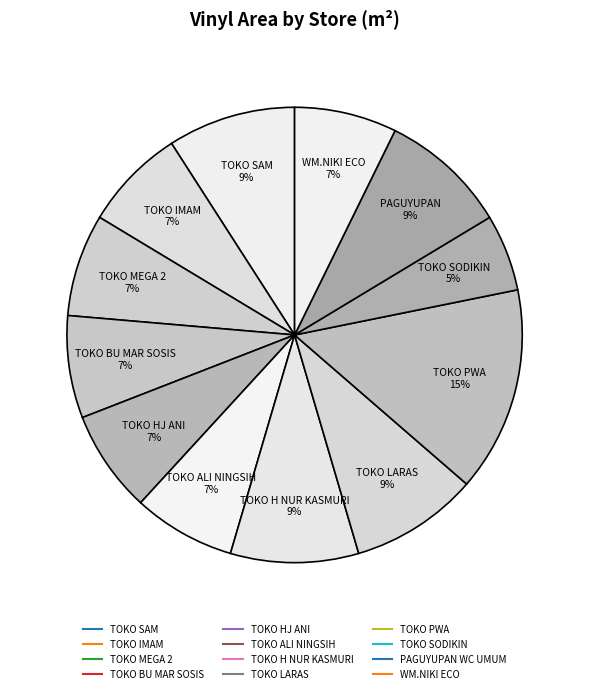

Between TOKO SAM and TOKO MEGA 2, which is larger?

TOKO SAM